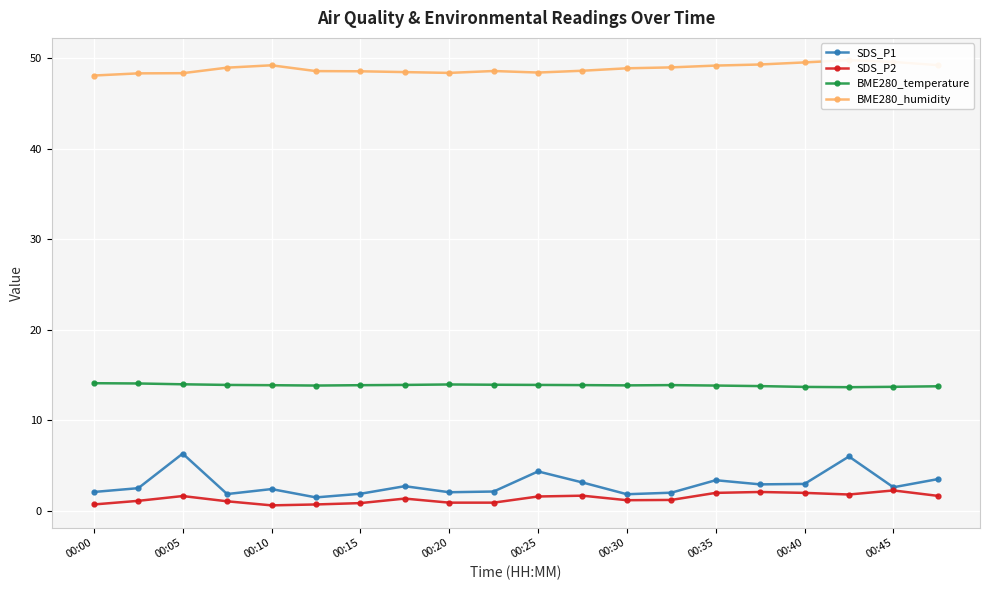

What is the average value of the BME280_temperature series?

13.9